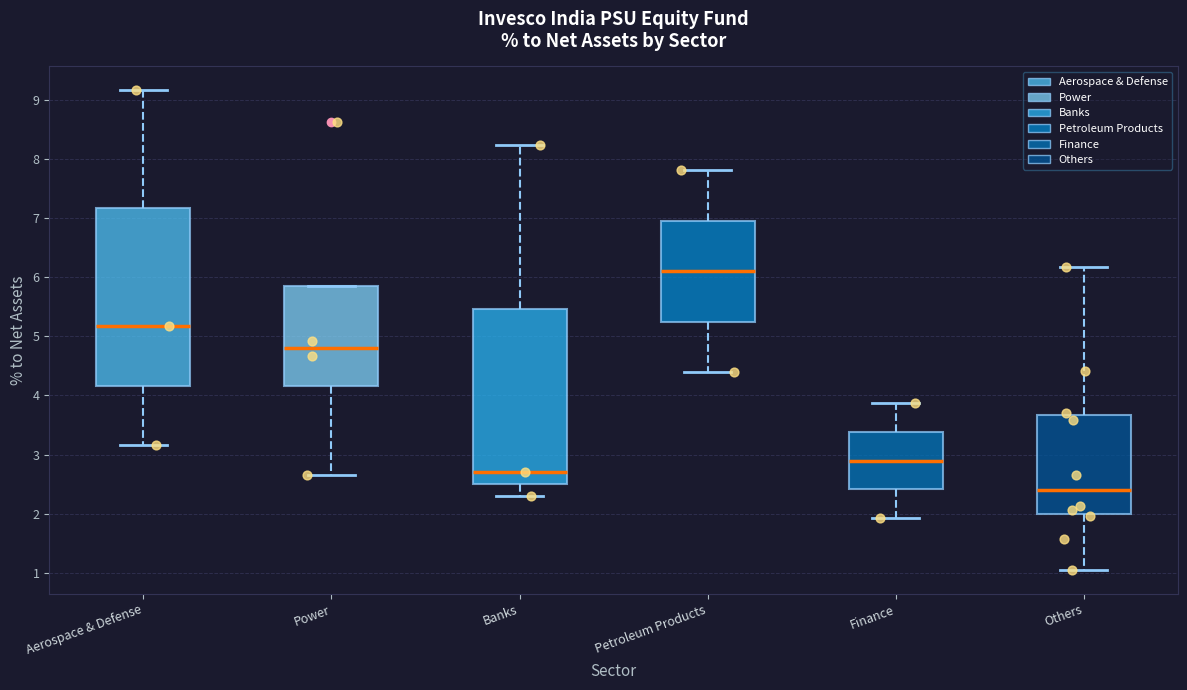

Reading left to right, read every box against the y-axis: the position of its median line, the range the box covers, and the ends of its whiskers. The values are not printed on the chart, so give them approximately, as read against the axis.

Aerospace & Defense: median 5.2, box 4.2 to 7.2, whiskers 3.2 to 9.2
Power: median 4.8, box 4.2 to 5.9, whiskers 2.7 to 5.9
Banks: median 2.7, box 2.5 to 5.5, whiskers 2.3 to 8.2
Petroleum Products: median 6.1, box 5.2 to 7.0, whiskers 4.4 to 7.8
Finance: median 2.9, box 2.4 to 3.4, whiskers 1.9 to 3.9
Others: median 2.4, box 2.0 to 3.7, whiskers 1.1 to 6.2